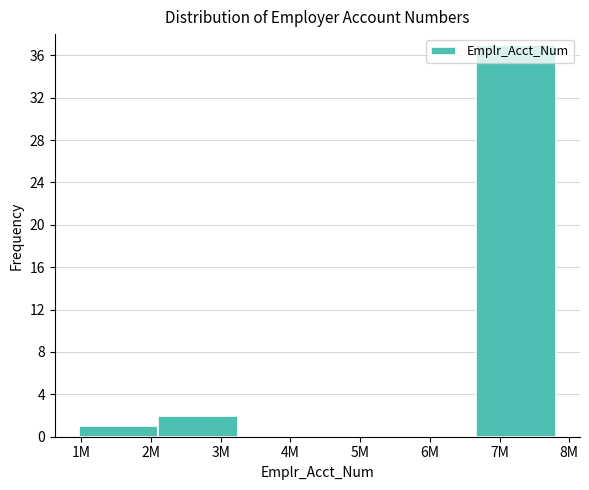

Read the value at 7M.

37